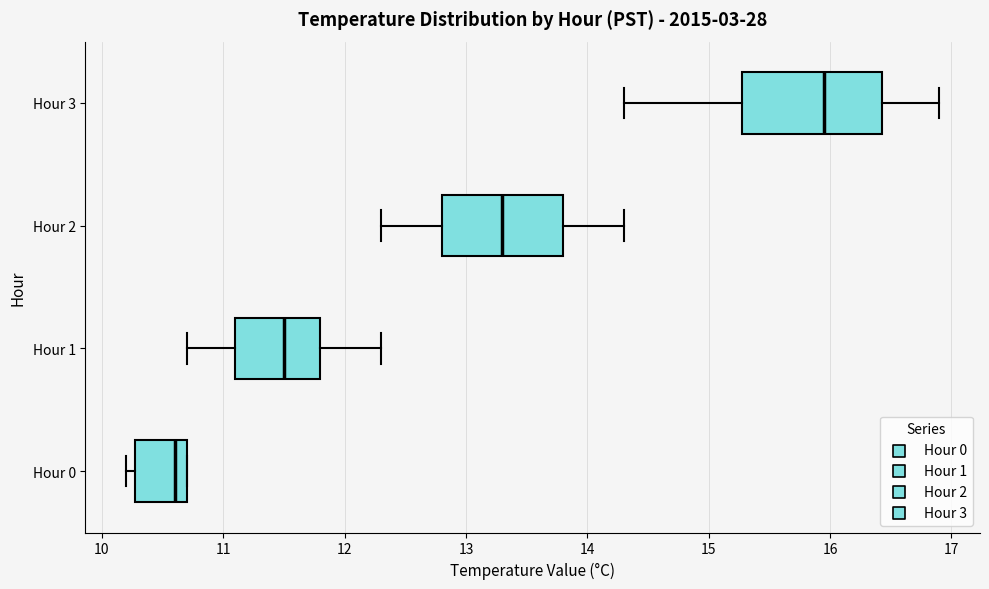

Reading bottom to top, transcribe this box plot: for each box, give where its median line is, the range the box spans, and where its two whiskers end, as read against the x-axis. The values are not printed on the chart, so give them approximately, as read against the axis.

Hour 0: median 10.6, box 10.3 to 10.7, whiskers 10.2 to 10.7
Hour 1: median 11.5, box 11.1 to 11.8, whiskers 10.7 to 12.3
Hour 2: median 13.3, box 12.8 to 13.8, whiskers 12.3 to 14.3
Hour 3: median 16.0, box 15.3 to 16.4, whiskers 14.3 to 16.9